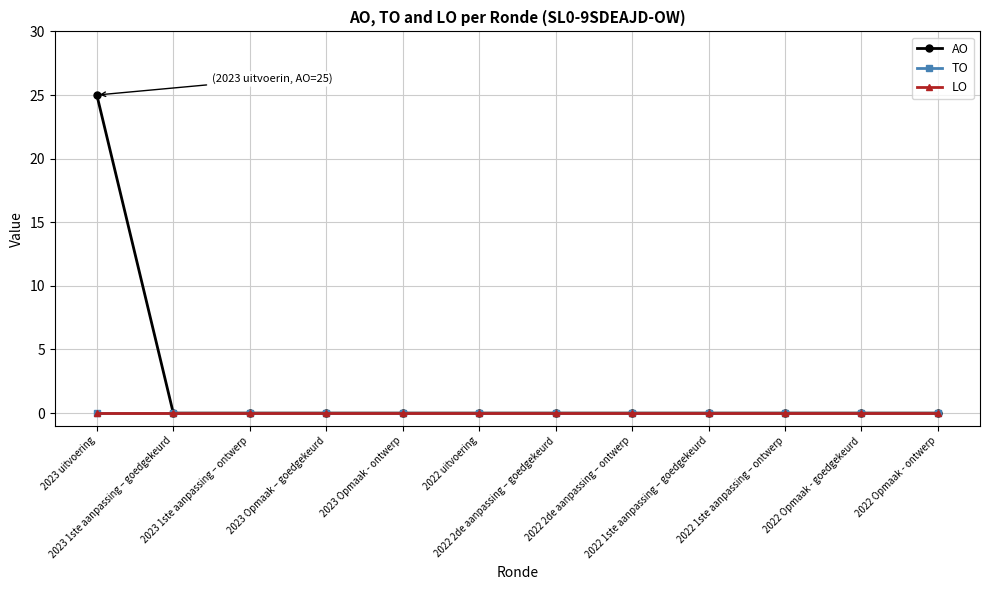

Reading left to right, transcribe all the data shown in this chart.

AO: 25	0	0	0	0	0	0	0	0	0	0	0
TO: 0	0	0	0	0	0	0	0	0	0	0	0
LO: 0	0	0	0	0	0	0	0	0	0	0	0